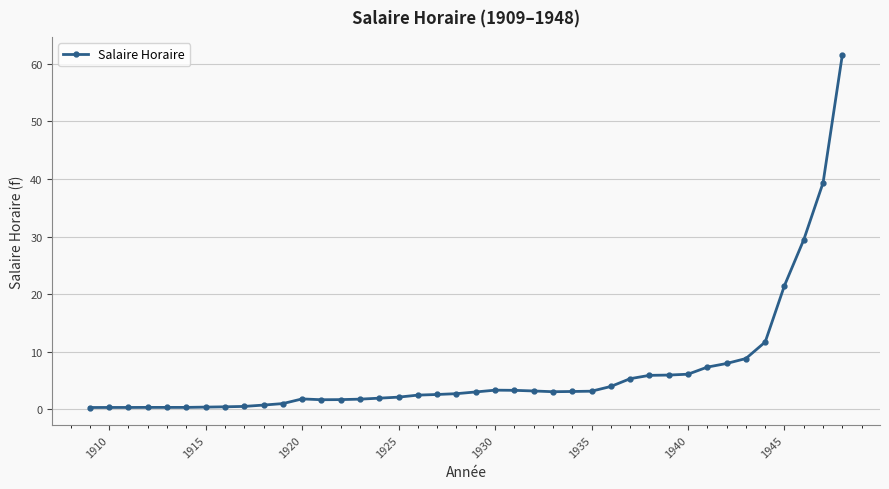

What is the sum of all values?

260.9